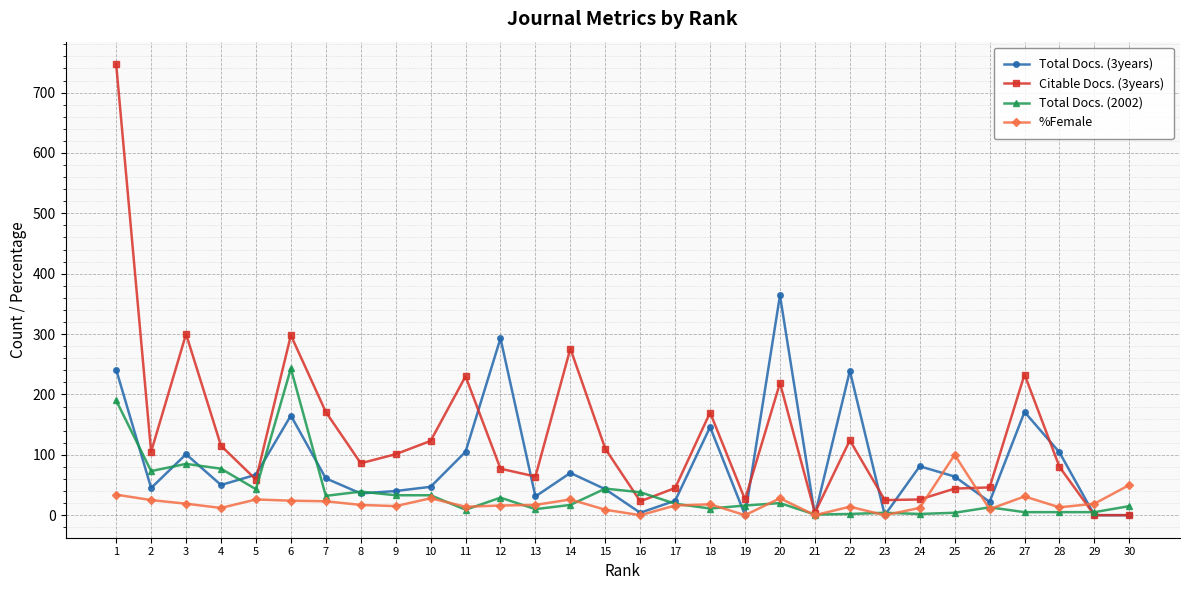

List the series in order of their overall mean, highest first.

Citable Docs. (3years), Total Docs. (3years), Total Docs. (2002), %Female